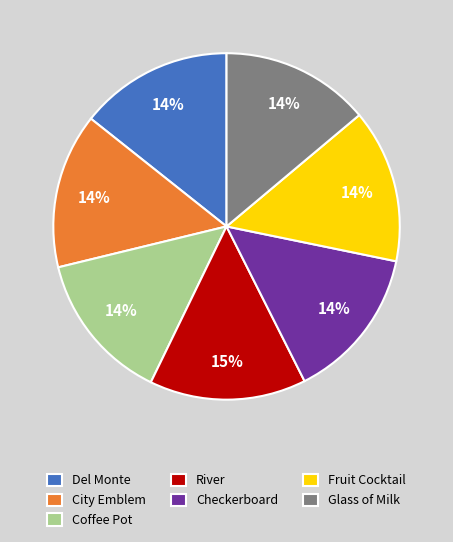

What is the ratio of the value at Fruit Cocktail to the value at Coffee Pot?

1.0